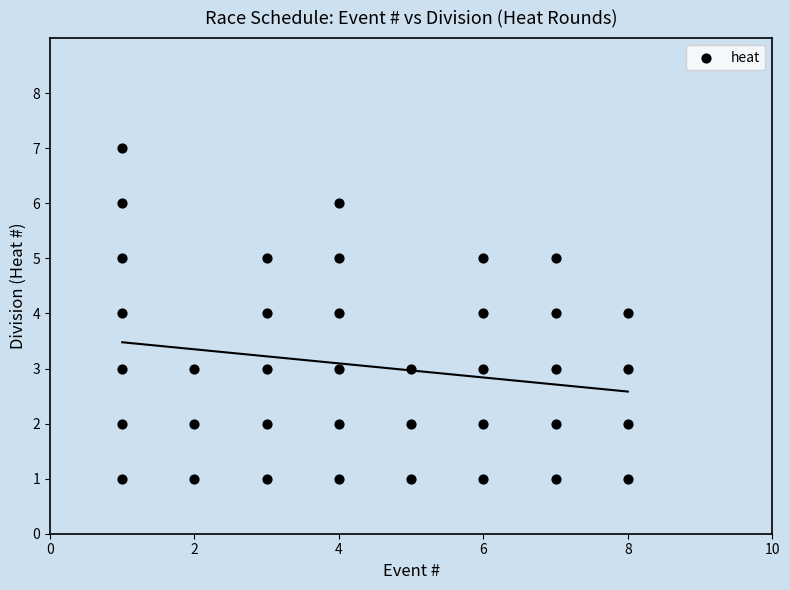

What is the range of X values (max minus min)?

7